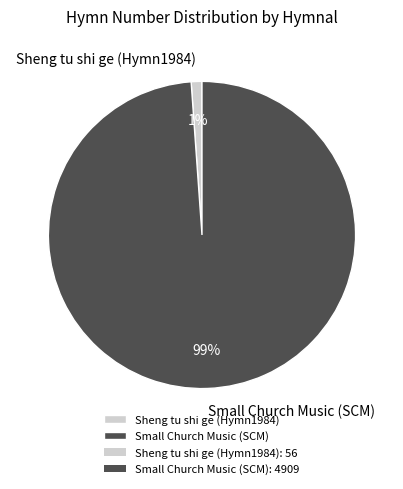

Between Sheng tu shi ge (Hymn1984) and Small Church Music (SCM), which is larger?

Small Church Music (SCM)